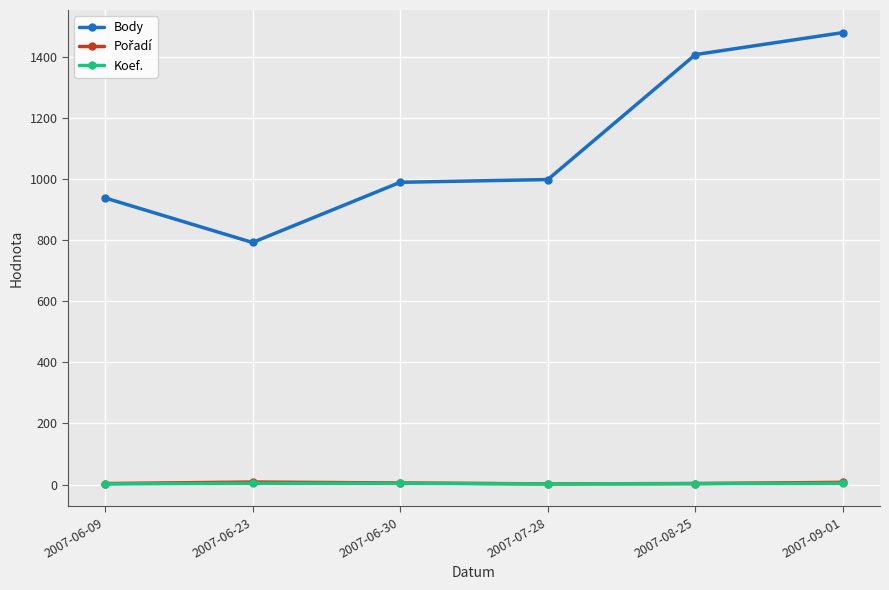

What is the difference between the maximum and second lowest values in the Body series?

541